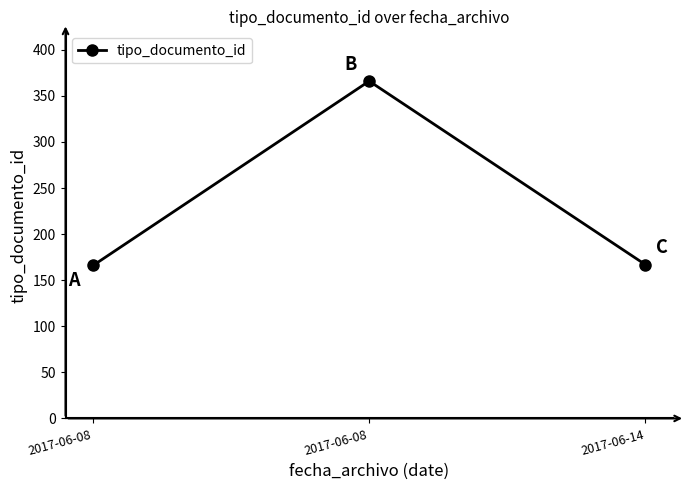

Count the number of data series in this chart.

1